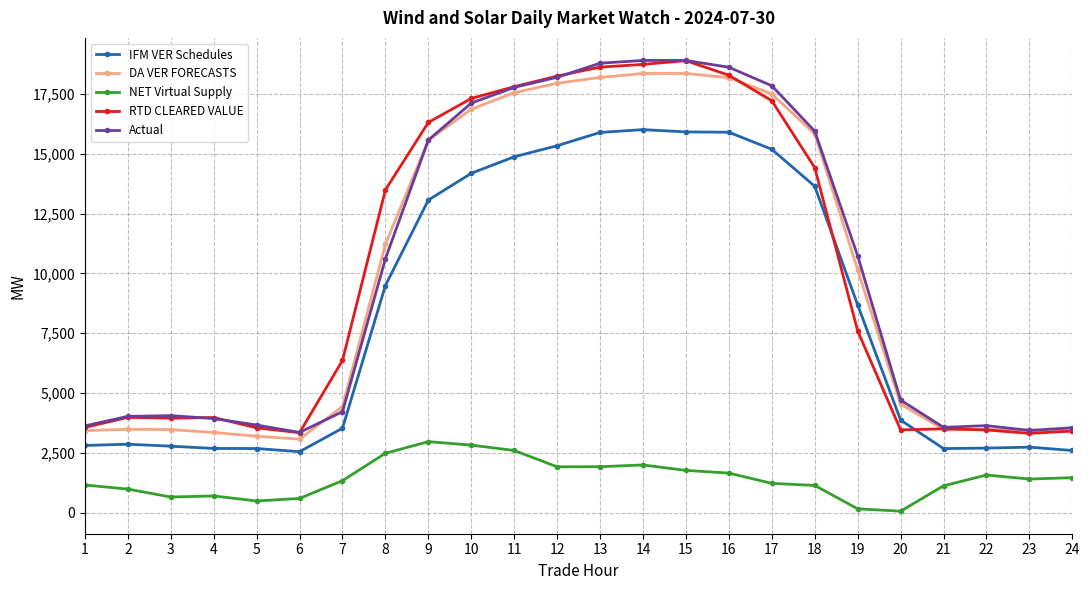

Is the value of Actual at 7 greater than the value of RTD CLEARED VALUE at 23?

Yes